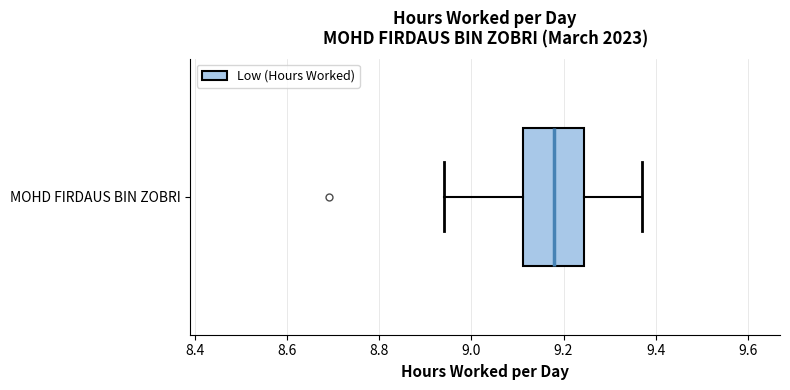

Transcribe this box plot: give where the median line is, the range the box spans, and where the two whiskers end, as read against the x-axis. The values are not printed on the chart, so give them approximately, as read against the axis.

median 9.18, box 9.12 to 9.24, whiskers 8.94 to 9.38